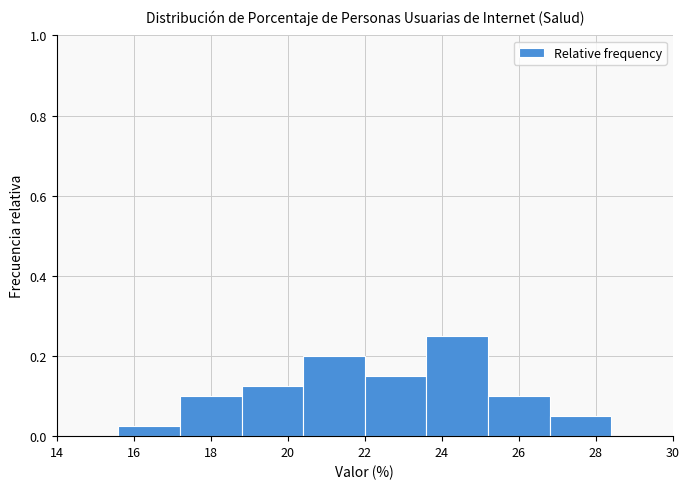

Reading left to right, list every bar in this chart as the range it spans on the x-axis followed by its height. The values are not printed on the chart, so give them approximately, as read against the axis.

14.0 to 15.6: 0
15.6 to 17.2: 0.02
17.2 to 18.8: 0.10
18.8 to 20.4: 0.12
20.4 to 22.0: 0.20
22.0 to 23.6: 0.16
23.6 to 25.2: 0.26
25.2 to 26.8: 0.10
26.8 to 28.4: 0.06
28.4 to 30.0: 0